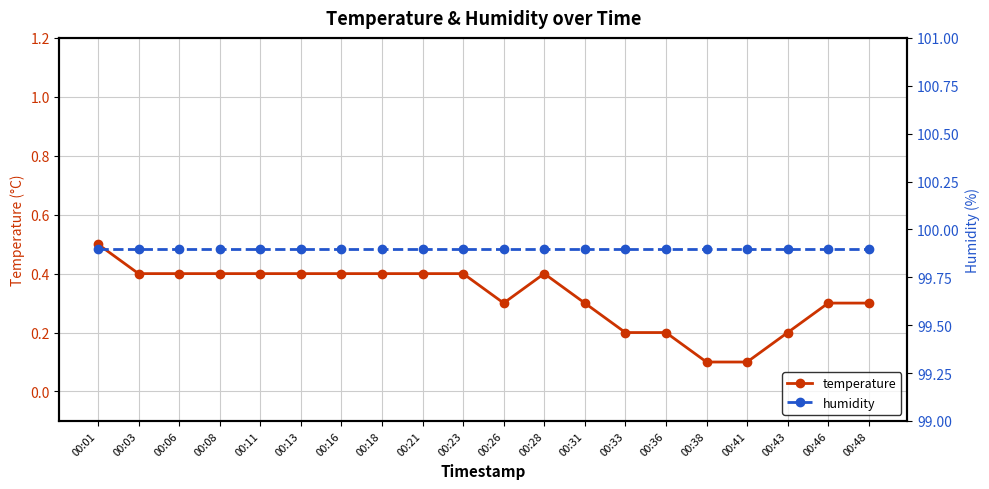

Which series has the largest range (max minus min)?

temperature